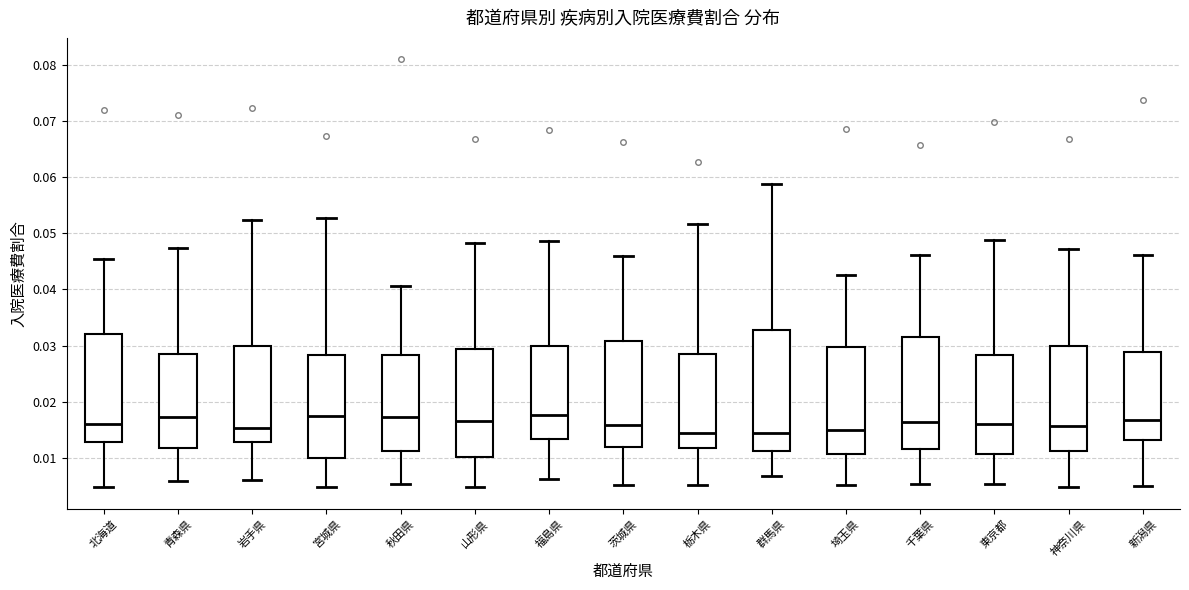

Reading left to right, transcribe this box plot: for each box, give where its median line is, the range the box spans, and where its two whiskers end, as read against the y-axis. The values are not printed on the chart, so give them approximately, as read against the axis.

北海道: median 0.016, box 0.013 to 0.032, whiskers 0.005 to 0.045
青森県: median 0.017, box 0.012 to 0.029, whiskers 0.006 to 0.047
岩手県: median 0.015, box 0.013 to 0.030, whiskers 0.006 to 0.052
宮城県: median 0.017, box 0.010 to 0.028, whiskers 0.005 to 0.053
秋田県: median 0.017, box 0.011 to 0.028, whiskers 0.005 to 0.041
山形県: median 0.017, box 0.010 to 0.029, whiskers 0.005 to 0.048
福島県: median 0.018, box 0.013 to 0.030, whiskers 0.006 to 0.049
茨城県: median 0.016, box 0.012 to 0.031, whiskers 0.005 to 0.046
栃木県: median 0.014, box 0.012 to 0.028, whiskers 0.005 to 0.052
群馬県: median 0.014, box 0.011 to 0.033, whiskers 0.007 to 0.059
埼玉県: median 0.015, box 0.011 to 0.030, whiskers 0.005 to 0.043
千葉県: median 0.016, box 0.011 to 0.032, whiskers 0.005 to 0.046
東京都: median 0.016, box 0.011 to 0.028, whiskers 0.005 to 0.049
神奈川県: median 0.016, box 0.011 to 0.030, whiskers 0.005 to 0.047
新潟県: median 0.017, box 0.013 to 0.029, whiskers 0.005 to 0.046